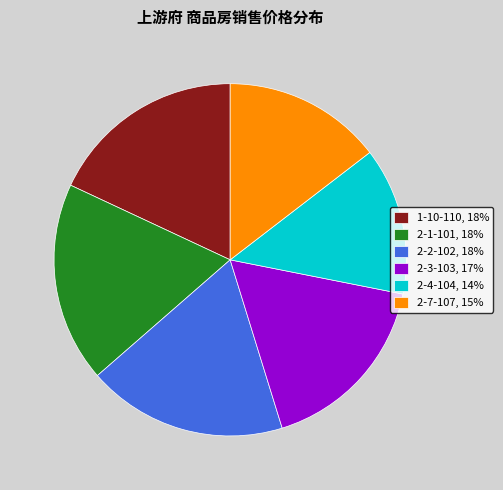

True or false: 2-3-103, 17% accounts for 17% of the total.

True